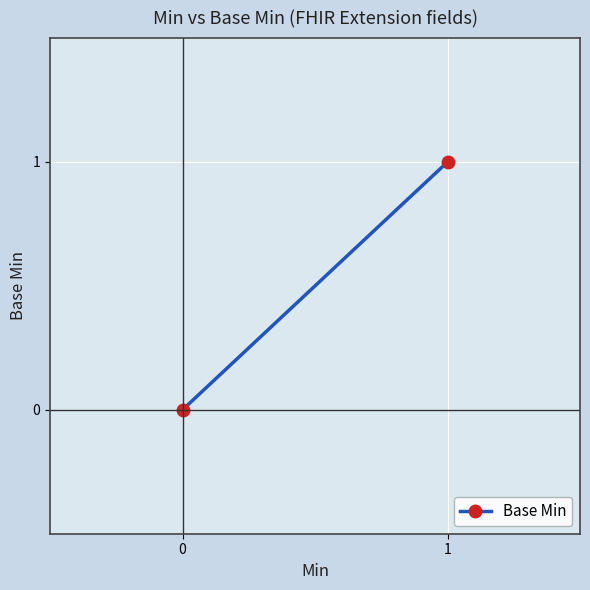

List the labels in order of value, smallest first.

0, 1